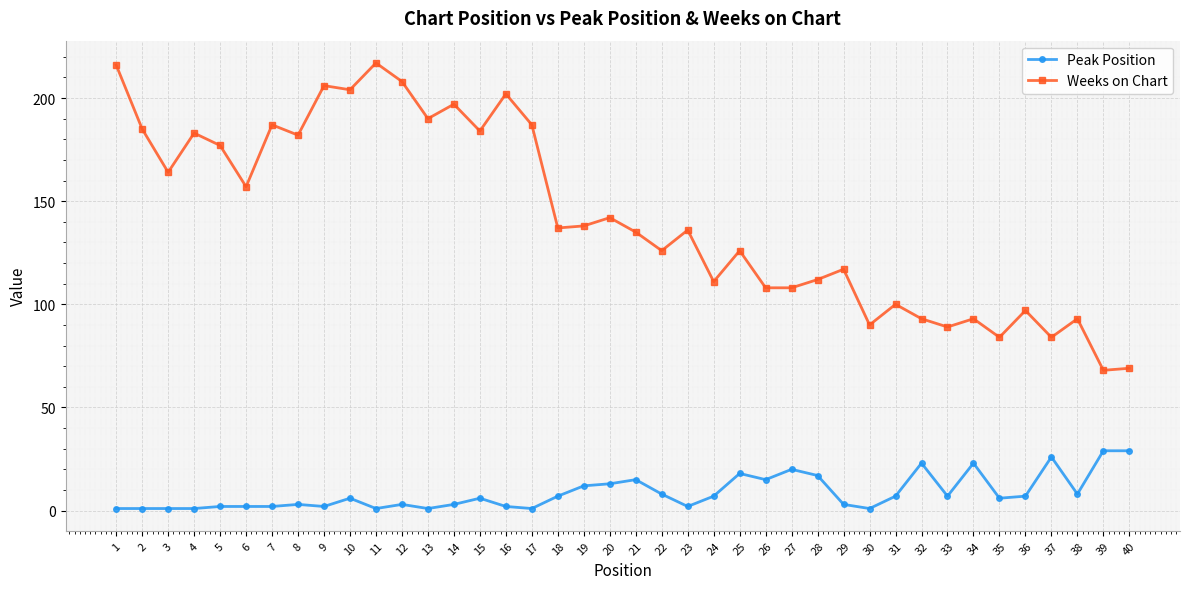

Is the value of Weeks on Chart at 4 greater than the value of Peak Position at 19?

Yes